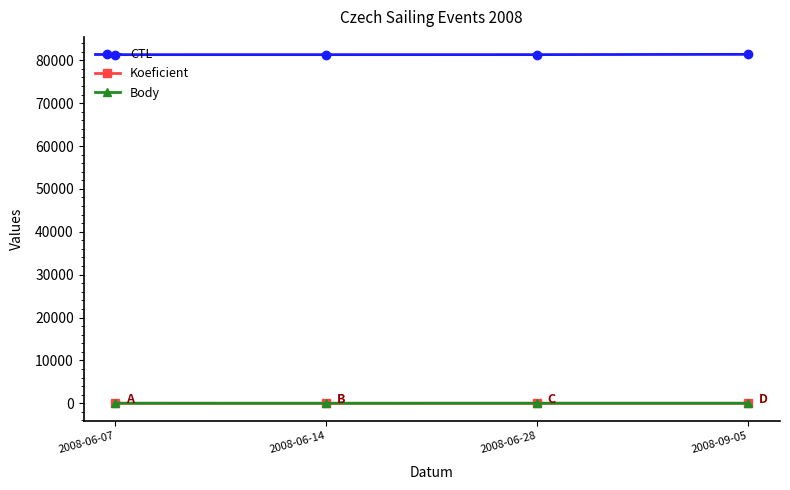

The value of Koeficient at 2008-06-07 is 5. True or false?

True